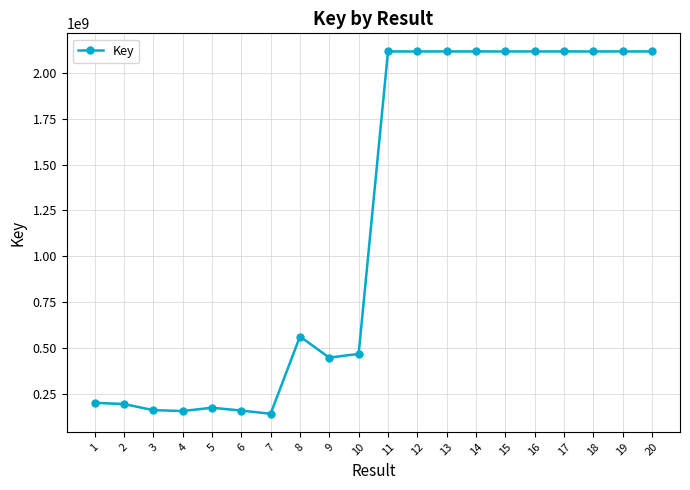

What is the difference between the maximum and minimum values?

1978012361